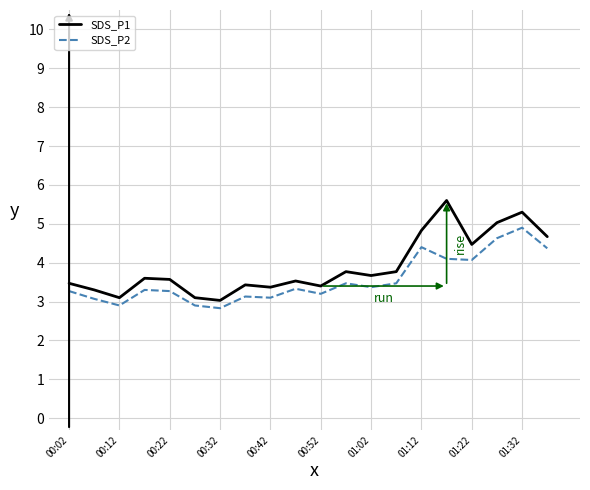

What is the smallest value displayed?

2.8